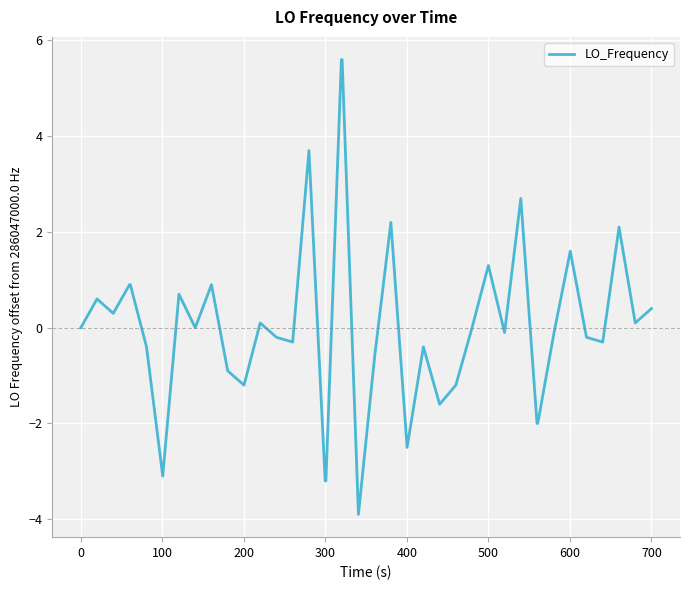

How many lines are shown in the chart?

1